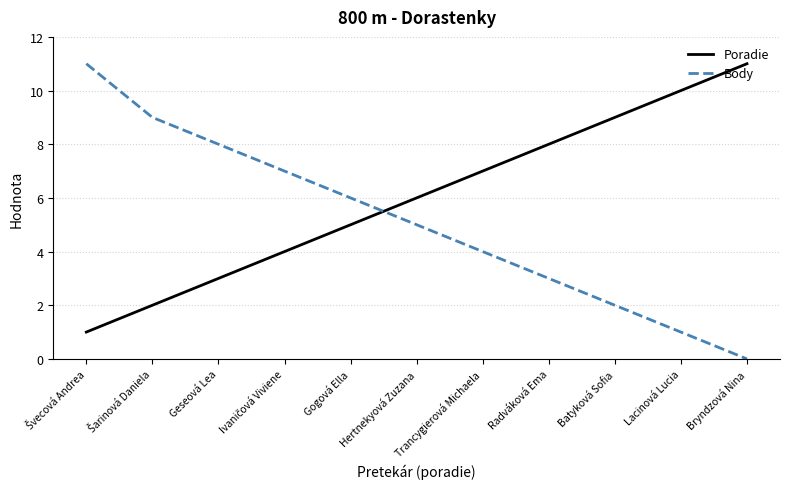

The Body series shows 8 at Gogová Ella. True or false?

False